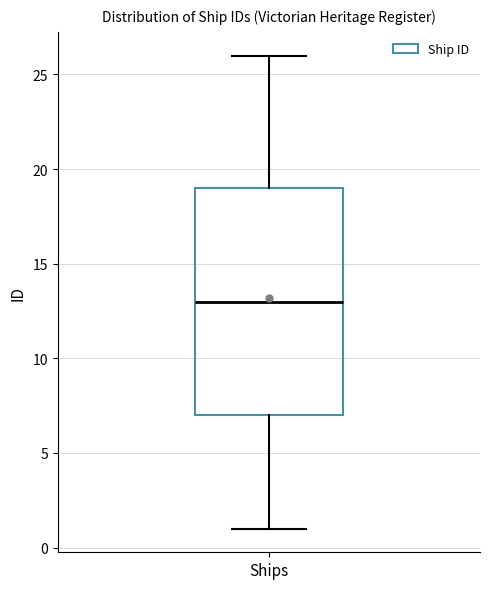

Transcribe this box plot: give where the median line is, the range the box spans, and where the two whiskers end, as read against the y-axis. The values are not printed on the chart, so give them approximately, as read against the axis.

median 13, box 7 to 19, whiskers 1 to 26